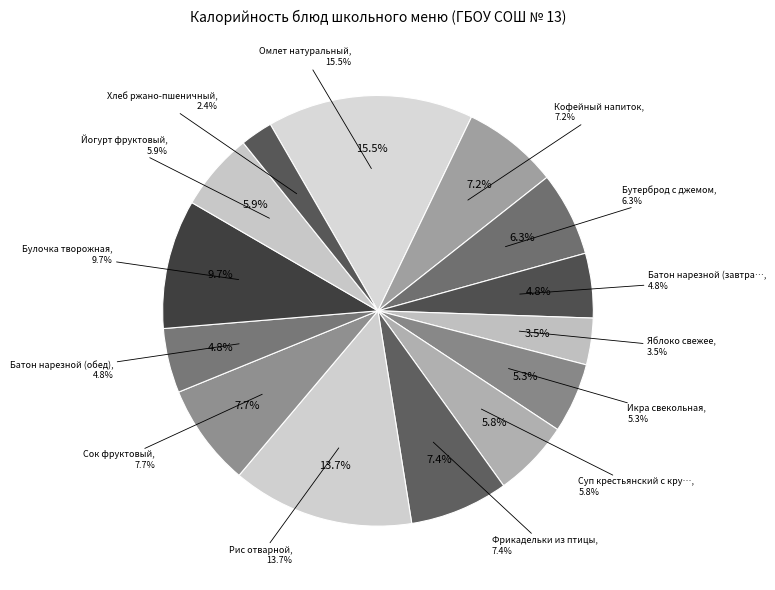

Does Фрикадельки из птицы represent more than half of the total?

No